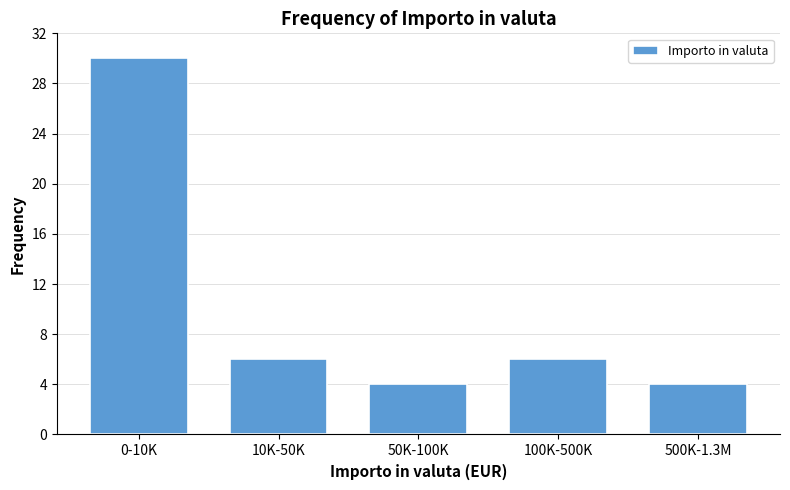

Reading left to right, extract all data points from this chart.

30	6	4	6	4